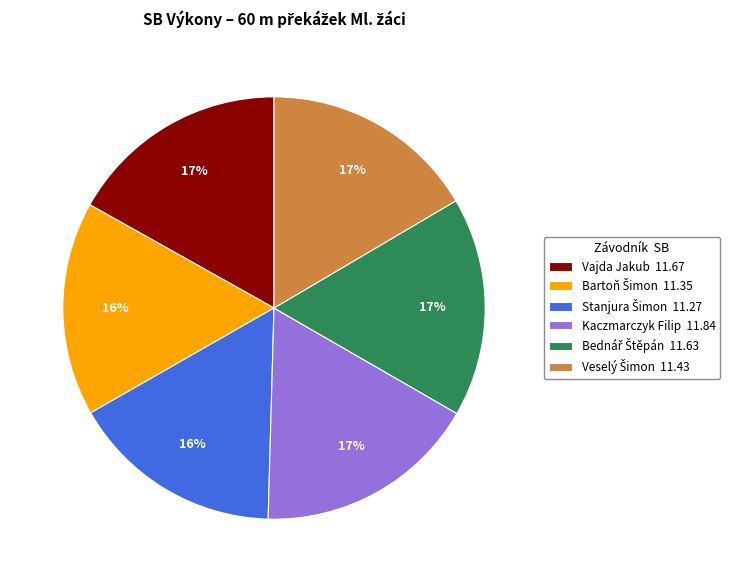

Is there a majority slice in this chart?

No